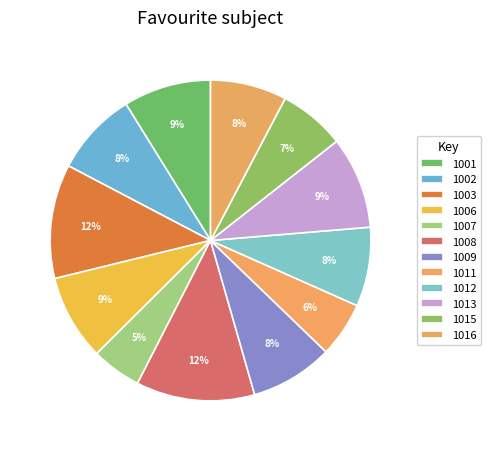

What is the change in value from 1002 to 1015?

-44